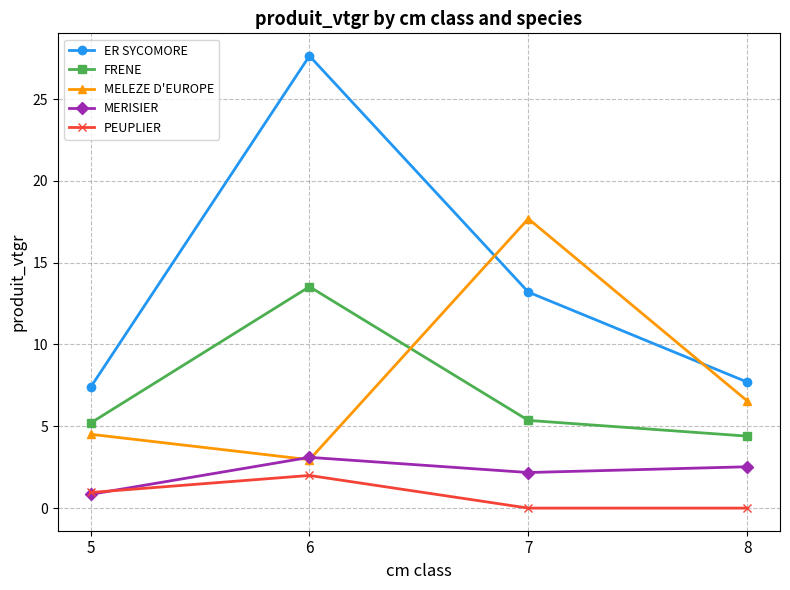

True or false: MELEZE D'EUROPE and PEUPLIER cross at least once.

False